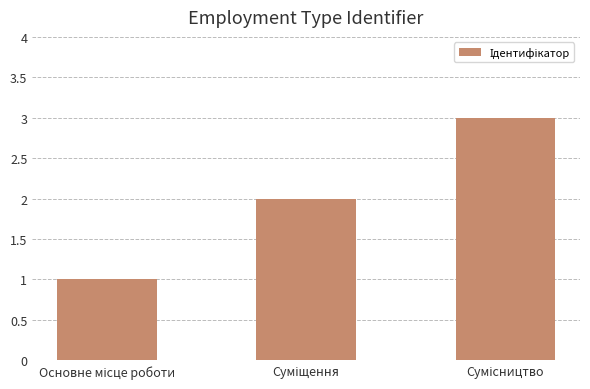

What is the maximum value shown in the chart?

3